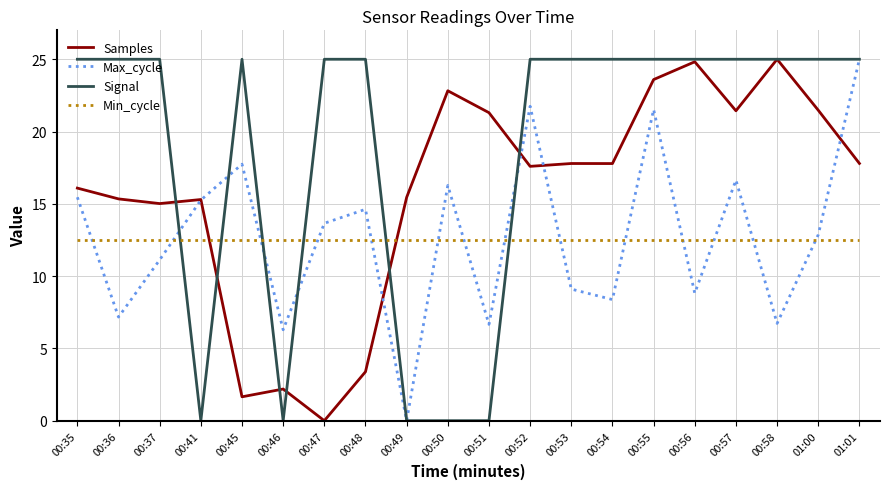

What is the total value across all series at 00:55?

82.6